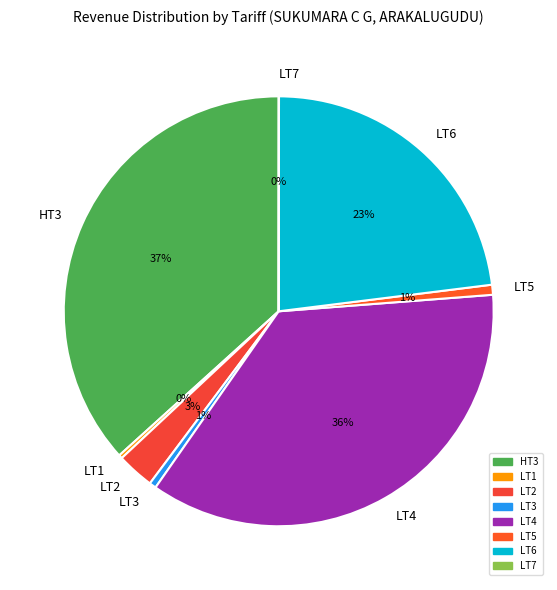

Is there any slice that represents more than half of the pie?

No